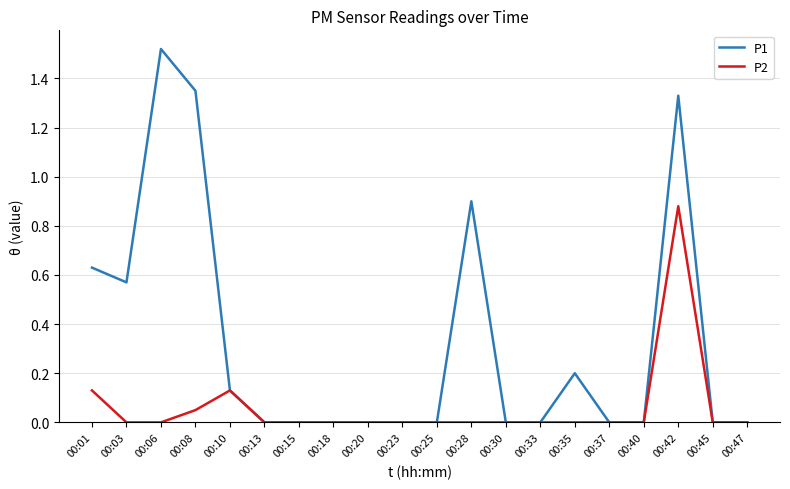

List the series in order of their overall mean, lowest first.

P2, P1